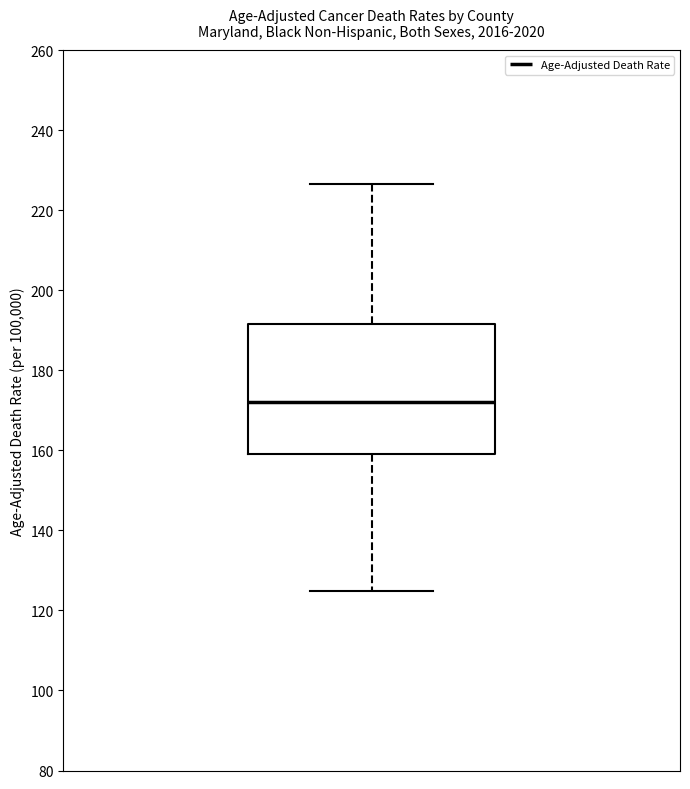

Read this box plot against the y-axis: the position of the median line, the range covered by the box, and the ends of both whiskers. The values are not printed on the chart, so give them approximately, as read against the axis.

median 172, box 160 to 192, whiskers 124 to 226